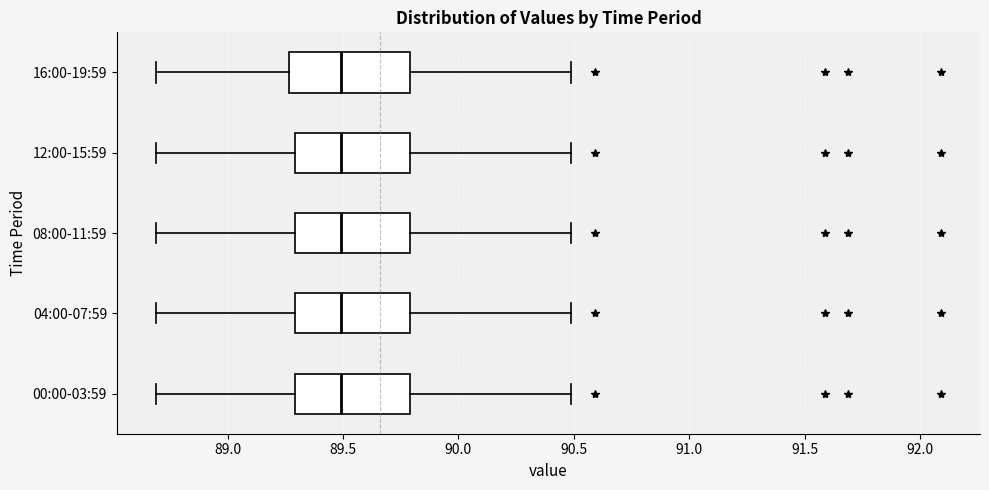

Where is the left edge of the box for 04:00-07:59 on the x-axis? The values are not printed on the chart, so give them approximately, as read against the axis.

89.30